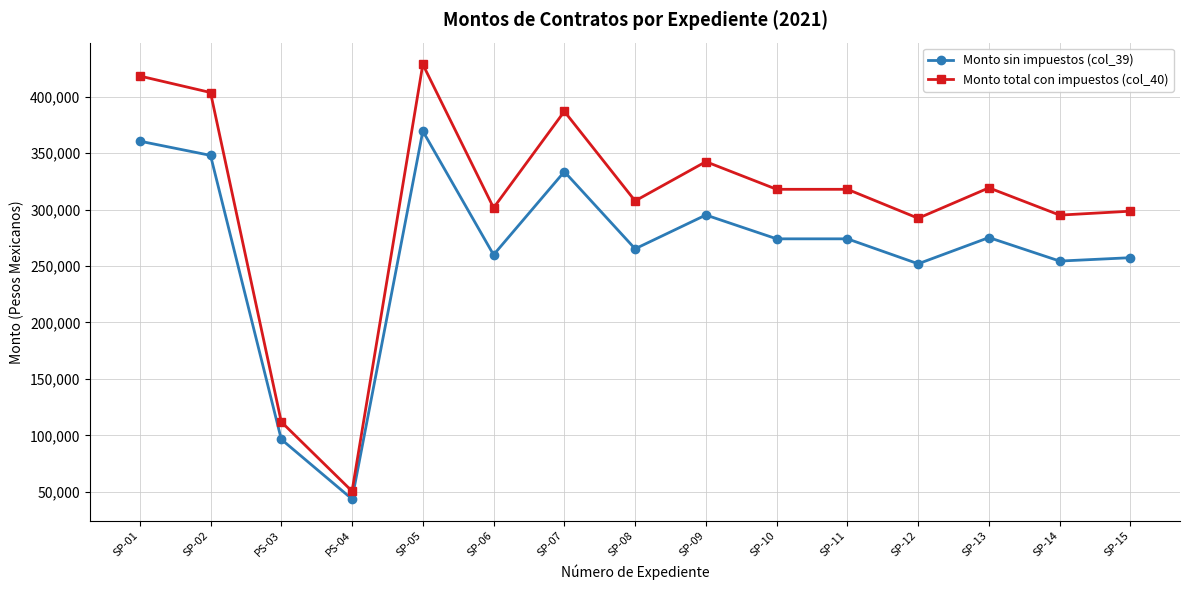

True or false: Monto total con impuestos (col_40) and Monto sin impuestos (col_39) intersect in this chart.

False